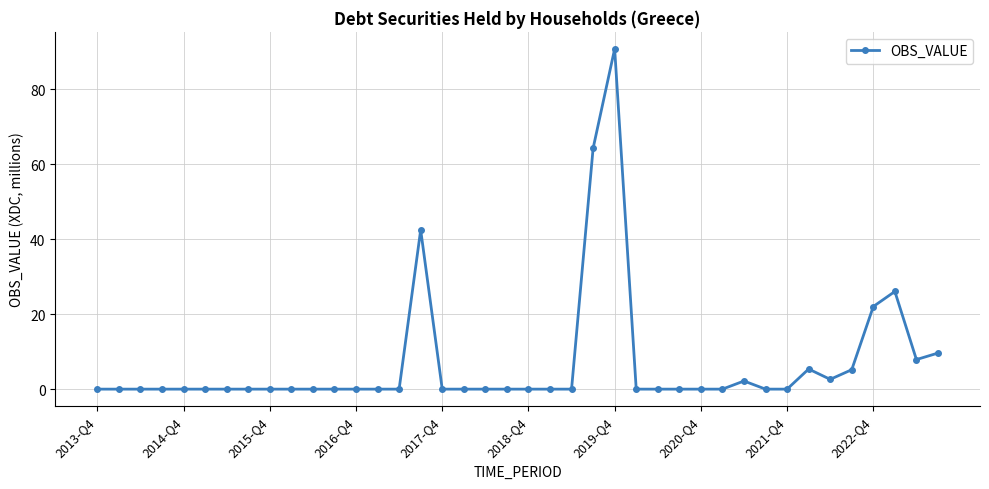

What is the sum of all values?

278.6